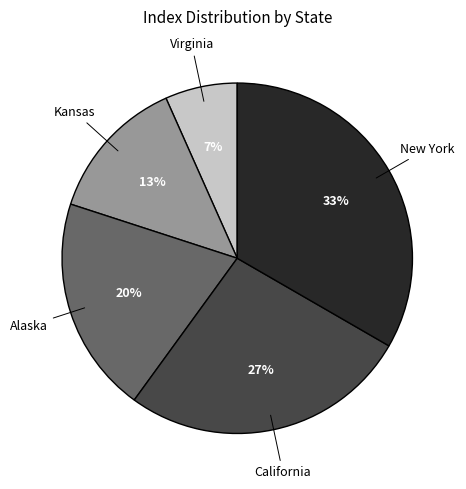

Is the sum of Virginia and Kansas greater than half?

No